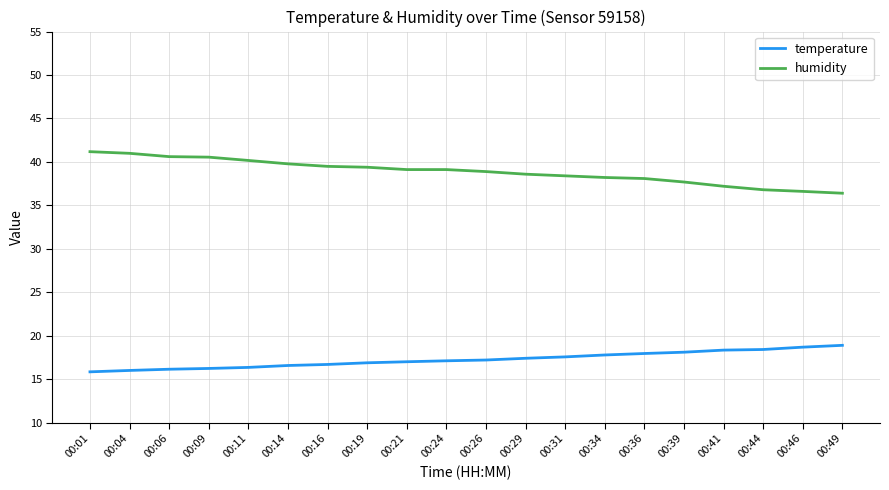

At 00:26, list the series in order from smallest to largest.

temperature, humidity